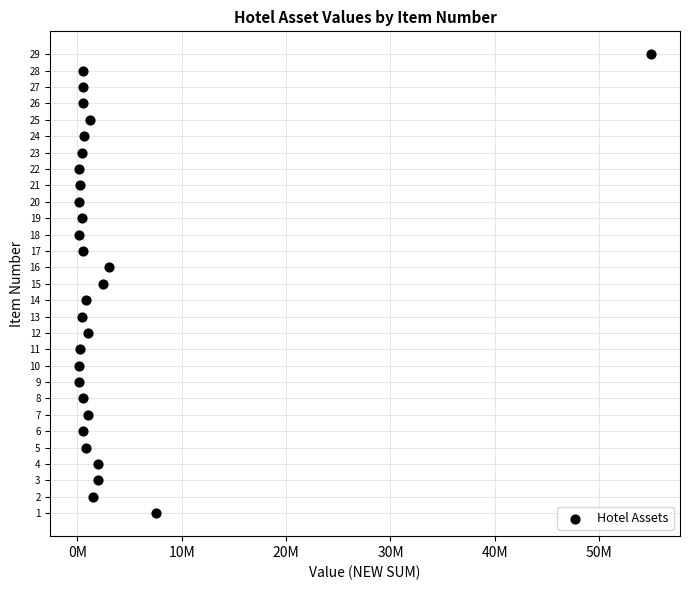

What is the range of Y values (max minus min)?

28